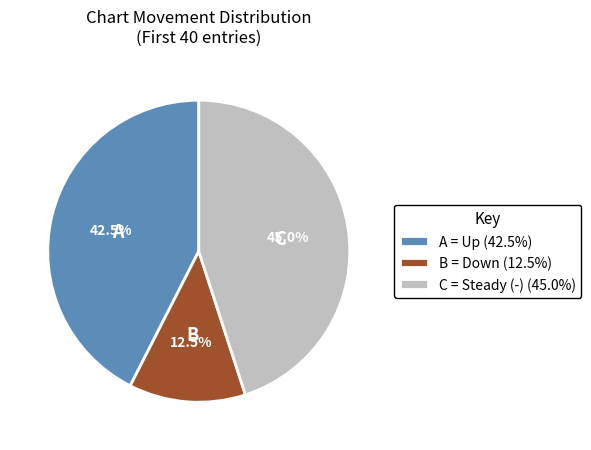

Is there any slice that represents more than half of the pie?

No